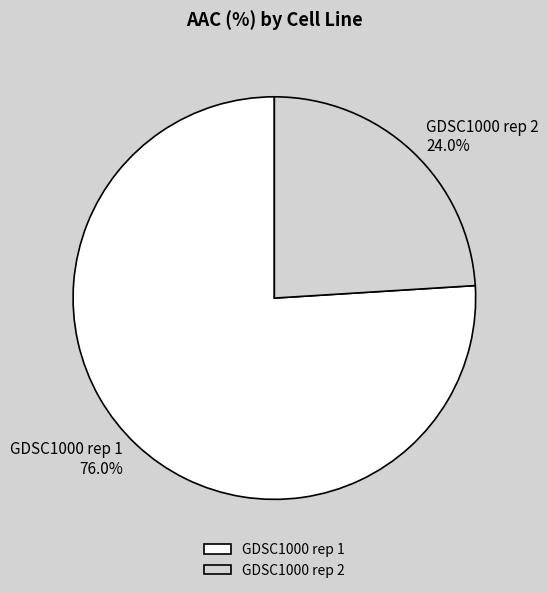

The GDSC1000 rep 1 slice represents 87% of the pie. True or false?

False